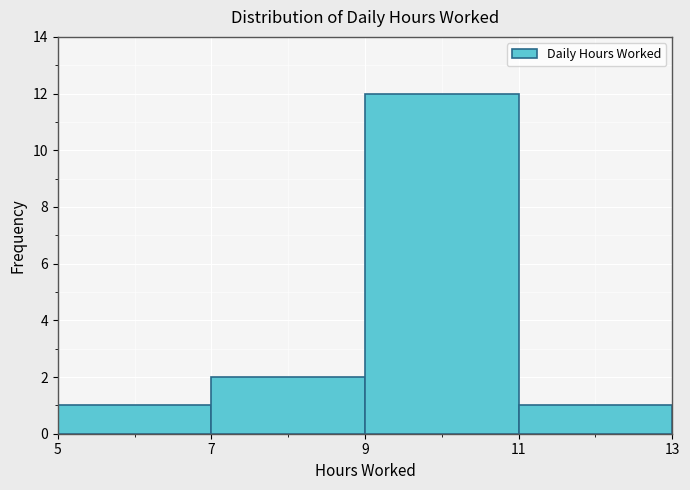

How tall is the bar that spans 11 to 13 on the x-axis? The values are not printed on the chart, so give them approximately, as read against the axis.

1